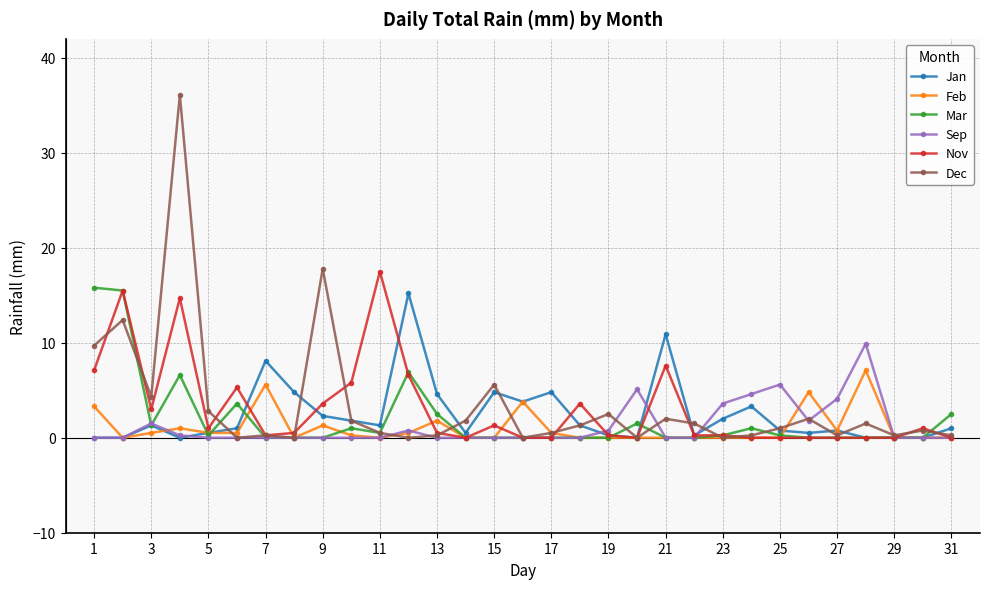

Count the number of categories in the chart.

31